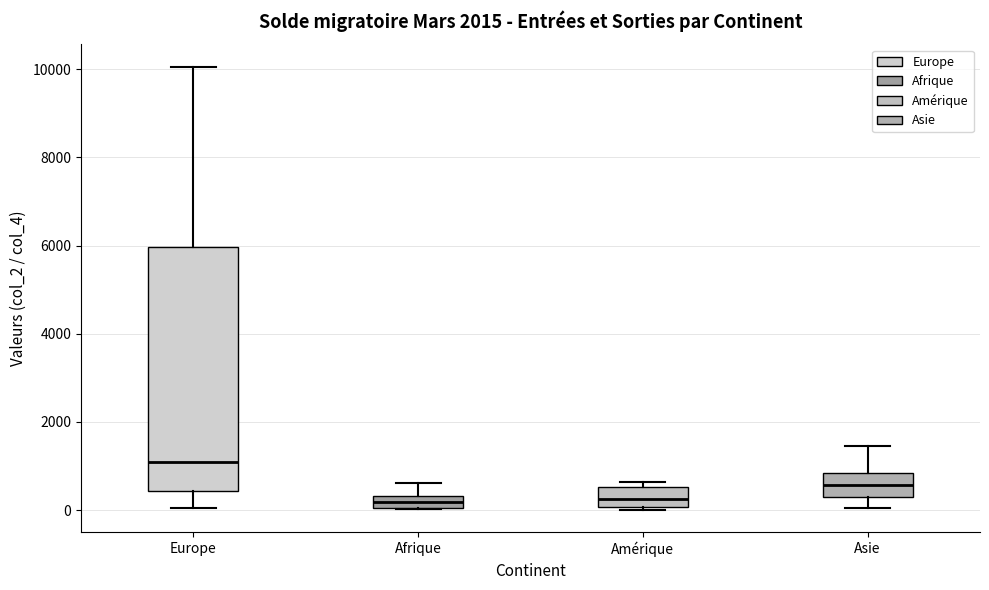

Which box's median line is the highest?

Europe